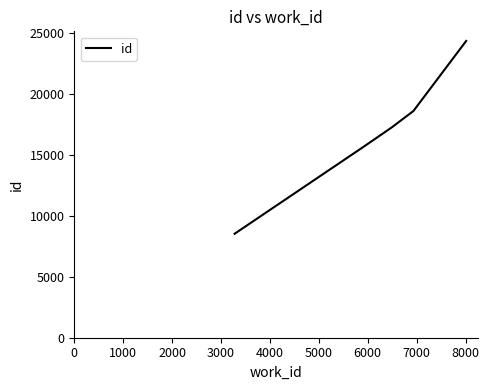

What is the average value?

16895